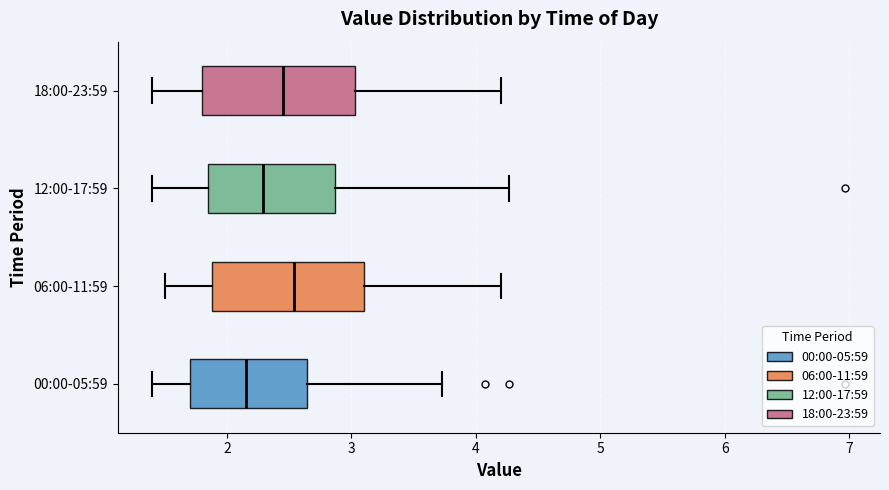

Reading bottom to top, read every box against the x-axis: the position of its median line, the range the box covers, and the ends of its whiskers. The values are not printed on the chart, so give them approximately, as read against the axis.

00:00-05:59: median 2.2, box 1.7 to 2.6, whiskers 1.4 to 3.7
06:00-11:59: median 2.5, box 1.9 to 3.1, whiskers 1.5 to 4.2
12:00-17:59: median 2.3, box 1.9 to 2.9, whiskers 1.4 to 4.3
18:00-23:59: median 2.5, box 1.8 to 3.0, whiskers 1.4 to 4.2